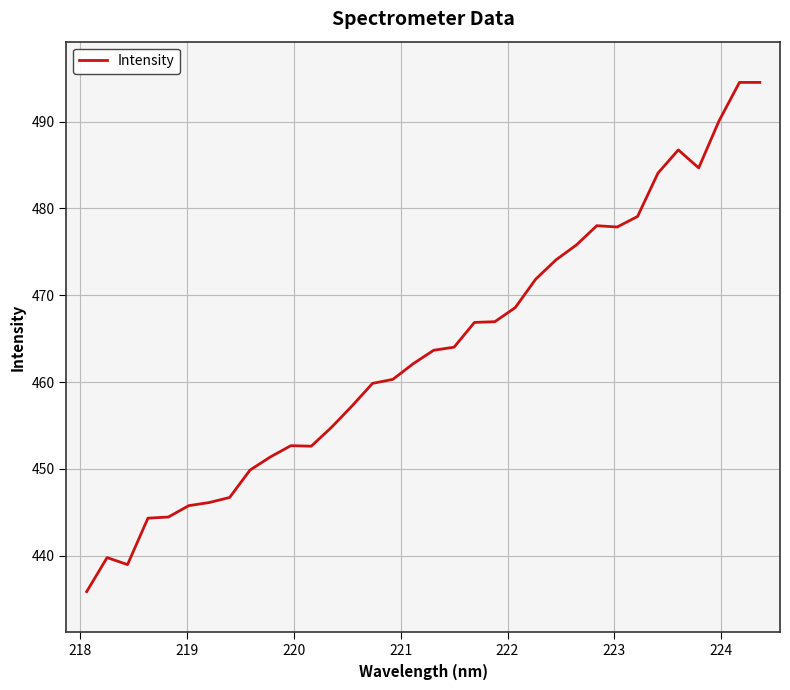

What is the maximum value shown in the chart?

494.5